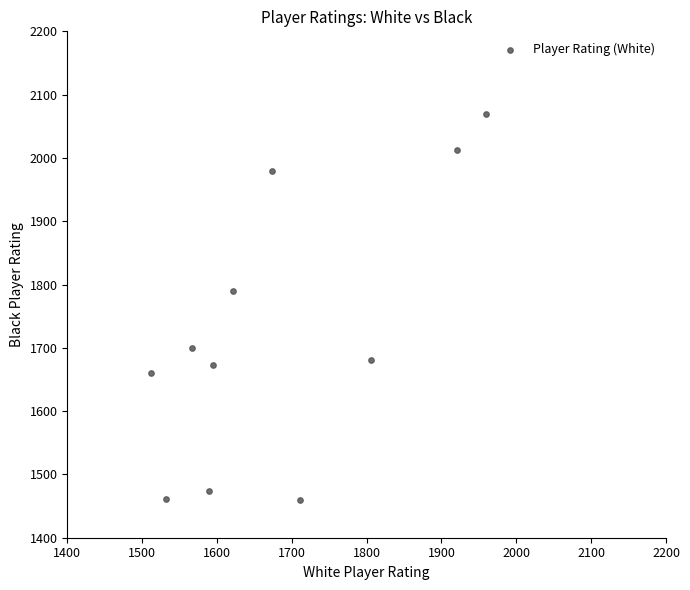

What is the range of Y values (max minus min)?

610